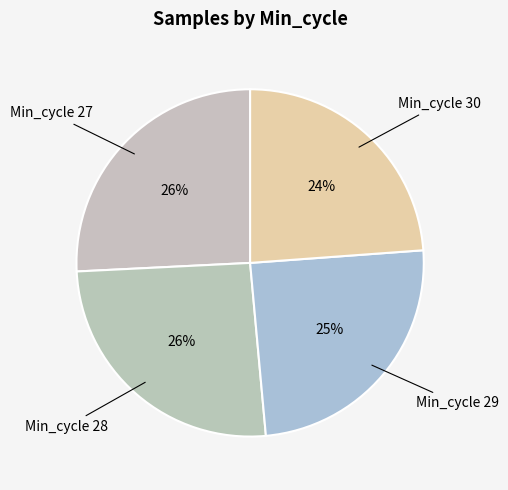

Is there a majority slice in this chart?

No